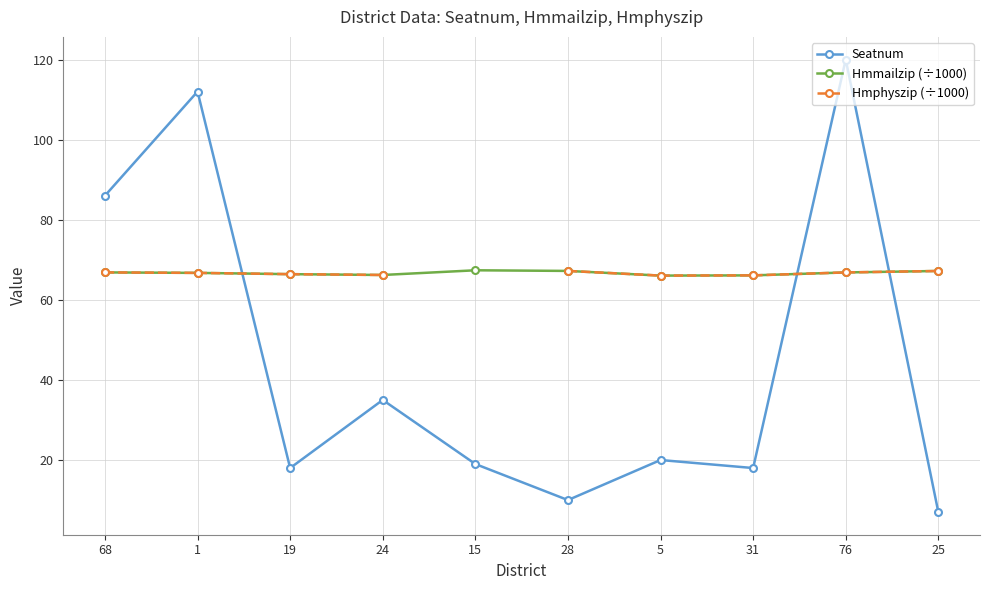

Which series has the largest range (max minus min)?

Seatnum